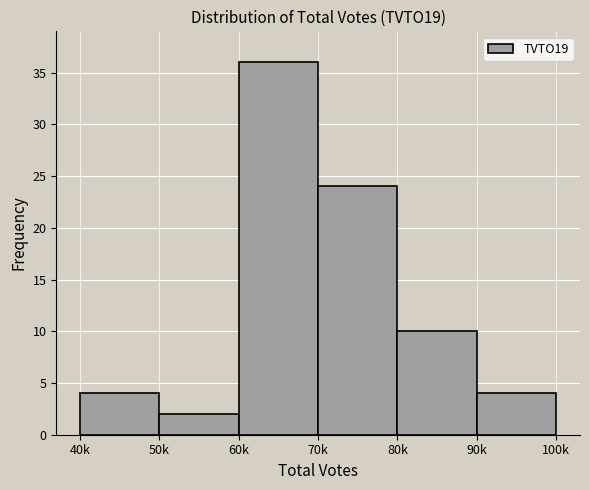

Reading left to right, list all the values displayed in this chart.

40k=4	50k=2	60k=36	70k=24	80k=10	90k=4